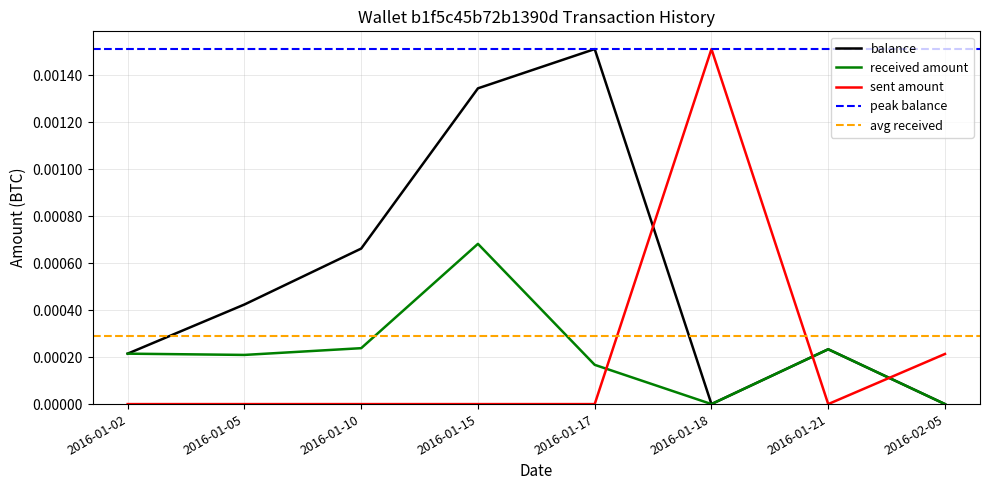

Is the value of sent amount at 2016-01-05 greater than the value of balance at 2016-01-02?

No